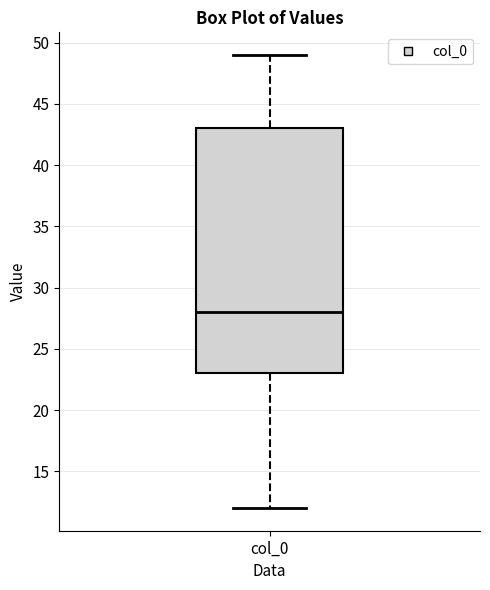

Read this box plot against the y-axis: the position of the median line, the range covered by the box, and the ends of both whiskers. The values are not printed on the chart, so give them approximately, as read against the axis.

median 28, box 23 to 43, whiskers 12 to 49